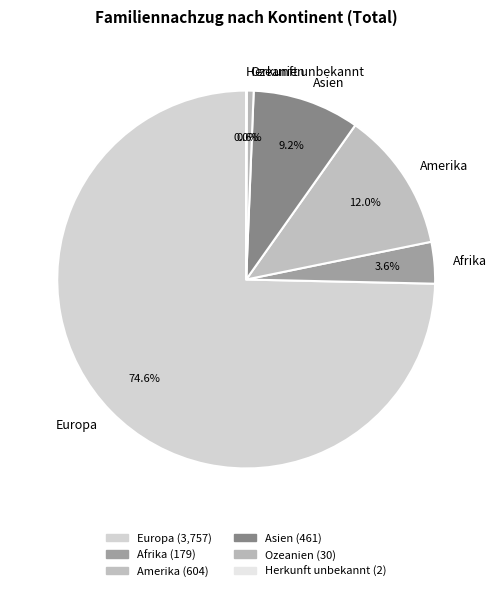

What is the largest slice in the pie chart?

Europa